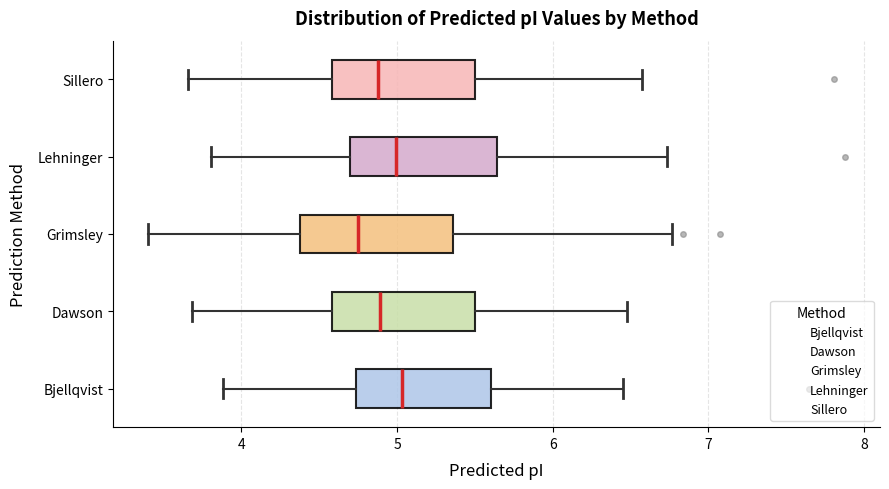

Reading bottom to top, transcribe this box plot: for each box, give where its median line is, the range the box spans, and where its two whiskers end, as read against the x-axis. The values are not printed on the chart, so give them approximately, as read against the axis.

Bjellqvist: median 5.0, box 4.7 to 5.6, whiskers 3.9 to 6.5
Dawson: median 4.9, box 4.6 to 5.5, whiskers 3.7 to 6.5
Grimsley: median 4.7, box 4.4 to 5.4, whiskers 3.4 to 6.8
Lehninger: median 5.0, box 4.7 to 5.6, whiskers 3.8 to 6.7
Sillero: median 4.9, box 4.6 to 5.5, whiskers 3.7 to 6.6